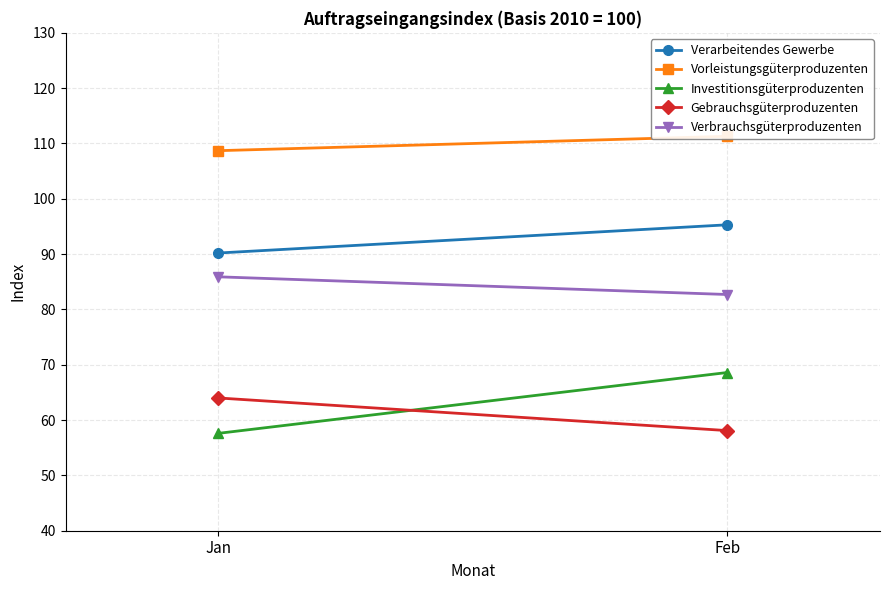

Is the value of Verbrauchsgüterproduzenten at Jan greater than the value of Investitionsgüterproduzenten at Feb?

Yes